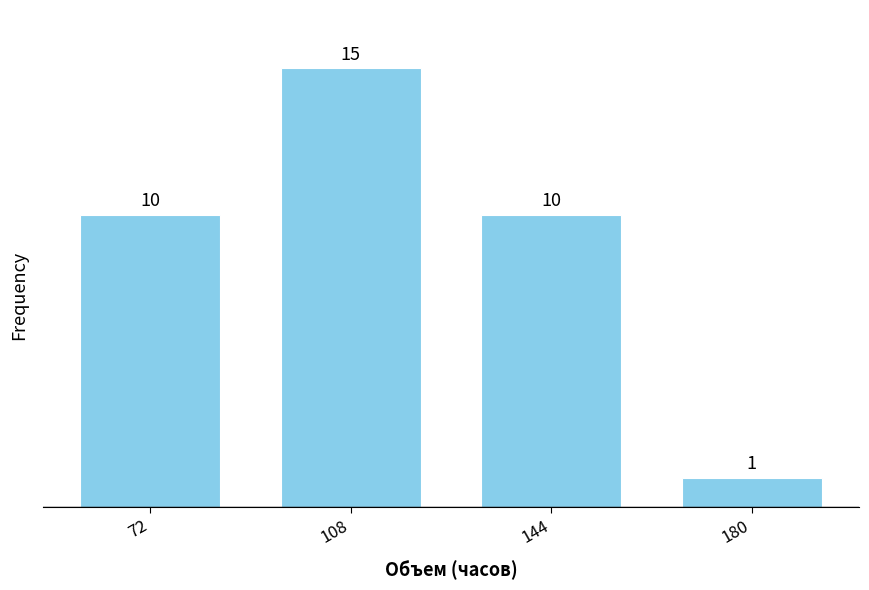

Reading left to right, transcribe all the data shown in this chart.

72=10	108=15	144=10	180=1